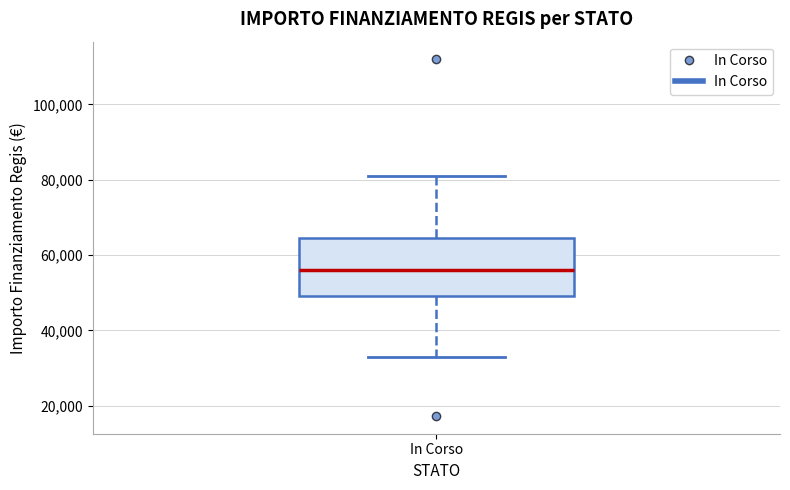

Where is the lower edge of the box for In Corso on the y-axis? The values are not printed on the chart, so give them approximately, as read against the axis.

50000